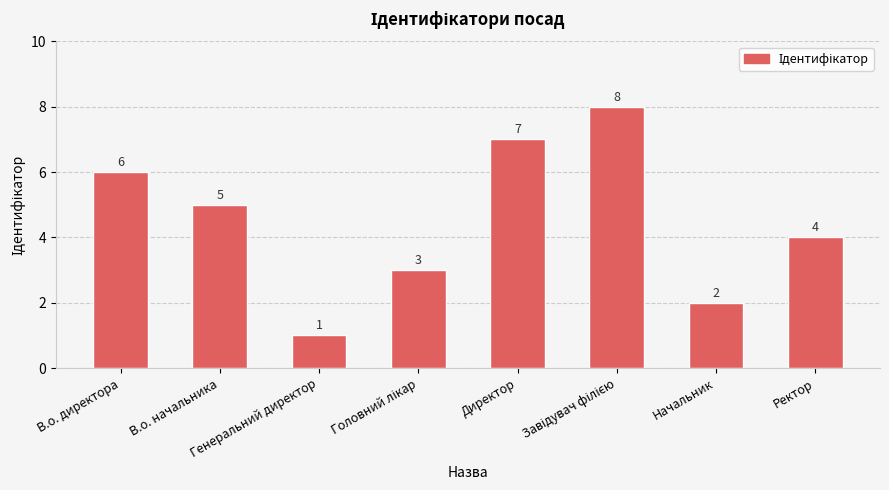

What value does the data have at Ректор?

4